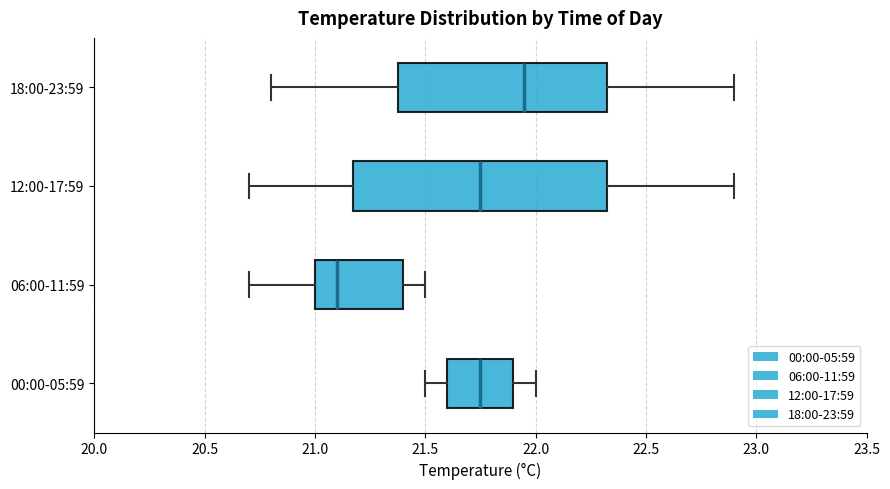

Reading bottom to top, read every box against the x-axis: the position of its median line, the range the box covers, and the ends of its whiskers. The values are not printed on the chart, so give them approximately, as read against the axis.

00:00-05:59: median 21.75, box 21.60 to 21.90, whiskers 21.50 to 22.00
06:00-11:59: median 21.10, box 21.00 to 21.40, whiskers 20.70 to 21.50
12:00-17:59: median 21.75, box 21.20 to 22.35, whiskers 20.70 to 22.90
18:00-23:59: median 21.95, box 21.40 to 22.35, whiskers 20.80 to 22.90